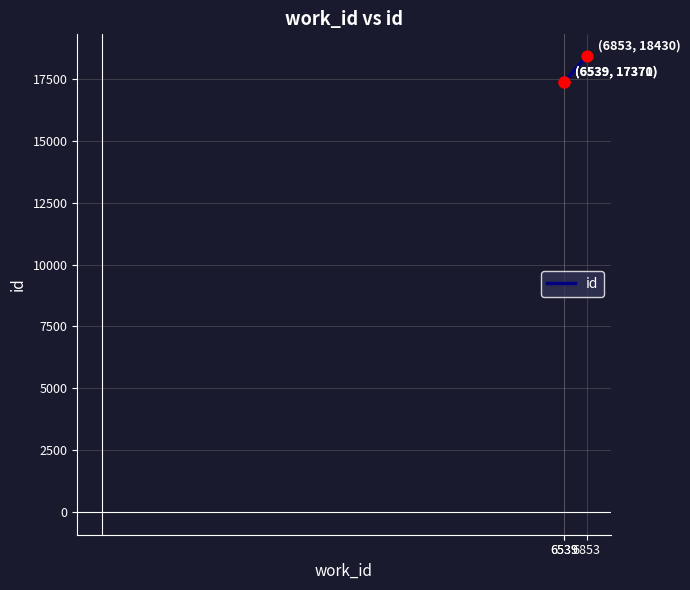

Between 6539 and 6853, which is larger?

6853